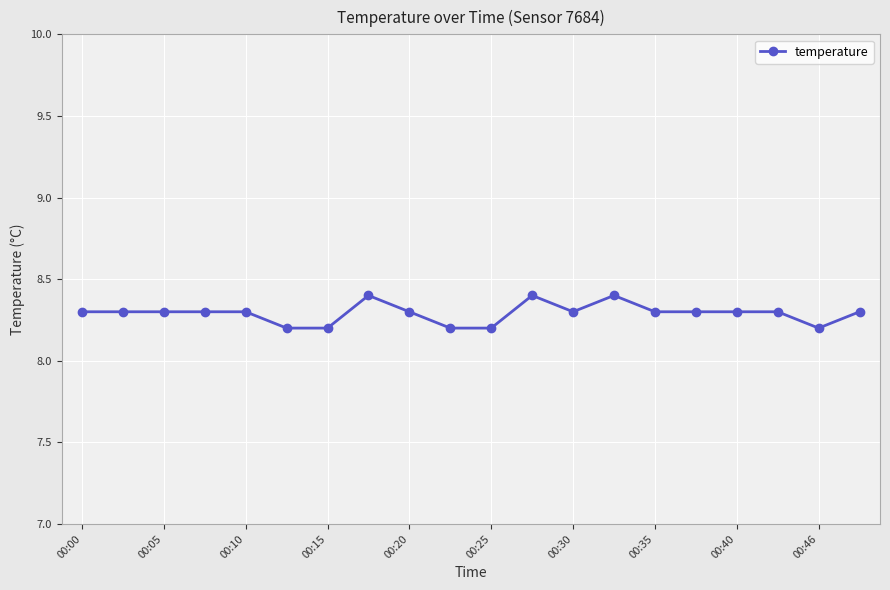

What is the value of the 4th point from the left?

8.3